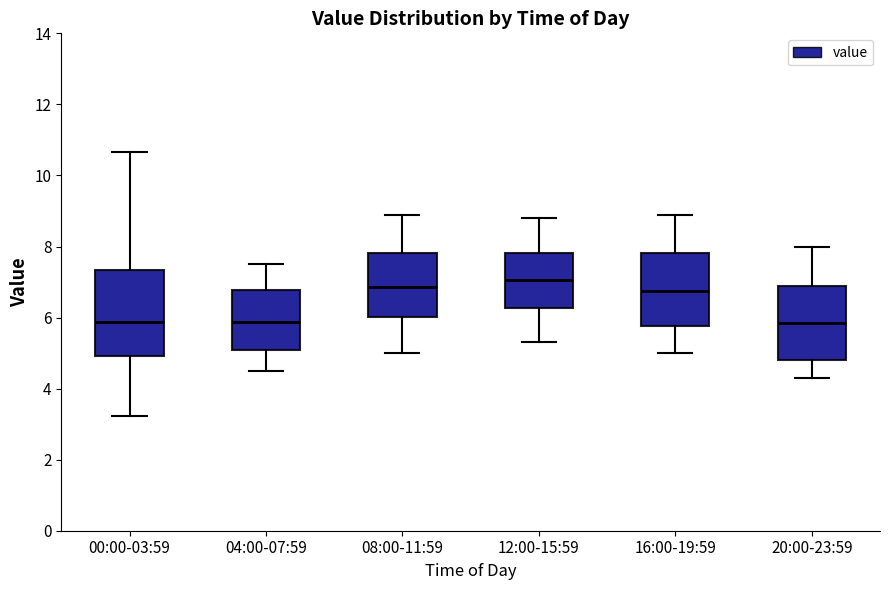

Reading left to right, read every box against the y-axis: the position of its median line, the range the box covers, and the ends of its whiskers. The values are not printed on the chart, so give them approximately, as read against the axis.

00:00-03:59: median 5.8, box 5.0 to 7.4, whiskers 3.2 to 10.6
04:00-07:59: median 5.8, box 5.0 to 6.8, whiskers 4.6 to 7.6
08:00-11:59: median 6.8, box 6.0 to 7.8, whiskers 5.0 to 9.0
12:00-15:59: median 7.0, box 6.2 to 7.8, whiskers 5.4 to 8.8
16:00-19:59: median 6.8, box 5.8 to 7.8, whiskers 5.0 to 9.0
20:00-23:59: median 5.8, box 4.8 to 7.0, whiskers 4.4 to 8.0